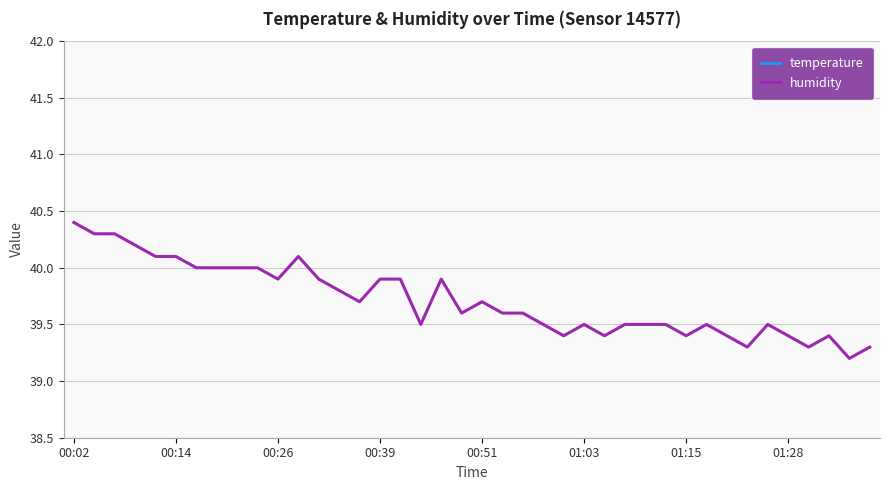

True or false: humidity and temperature intersect in this chart.

False